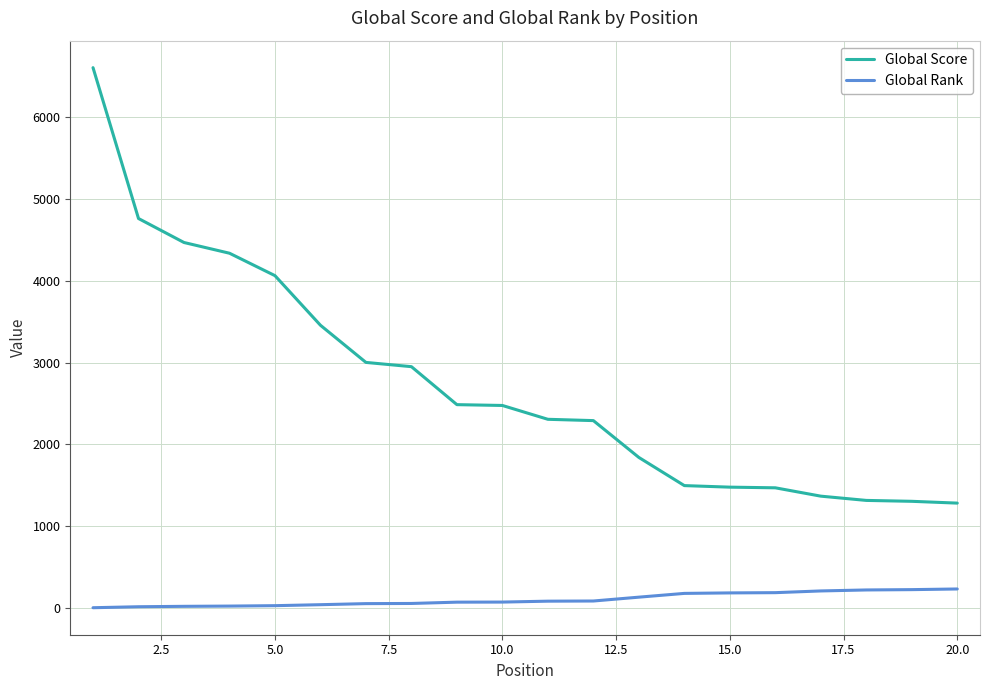

True or false: Global Rank and Global Score cross at least once.

False